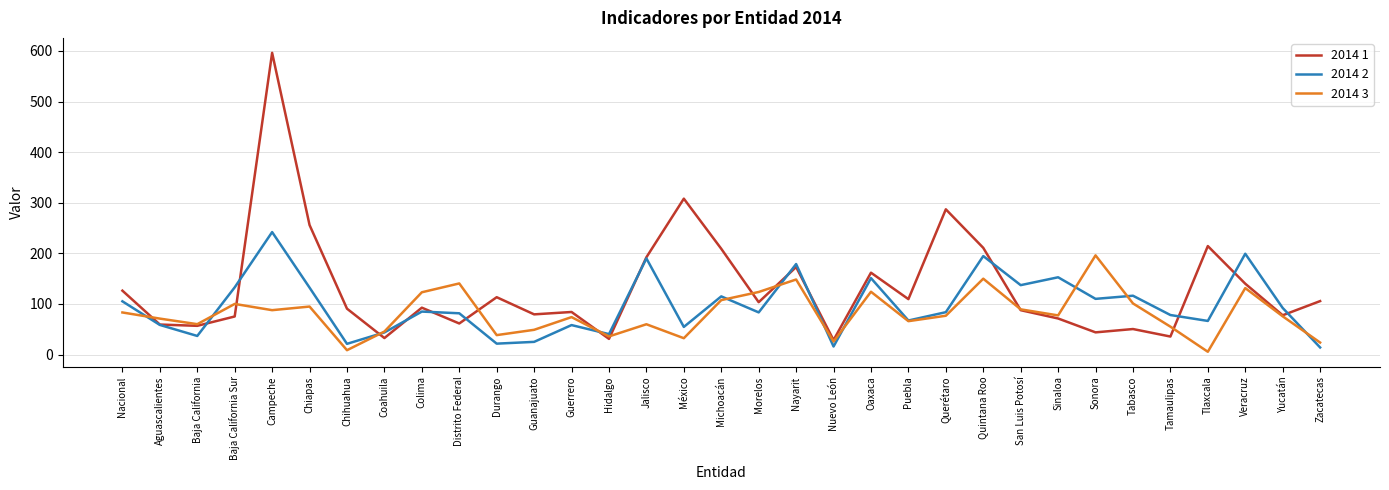

What position from the left is San Luis Potosí?

25